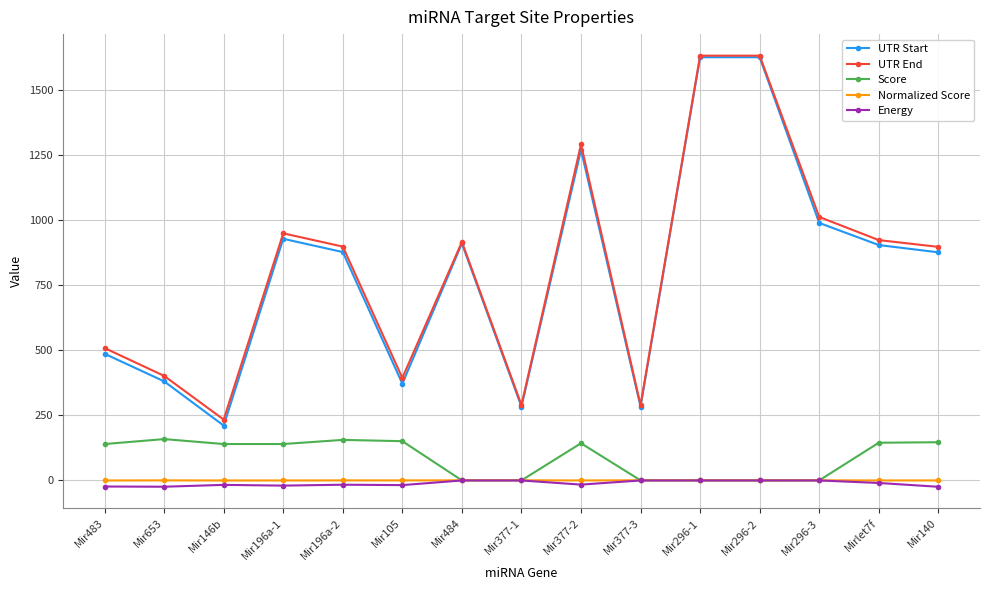

What position from the left is Mir140?

15